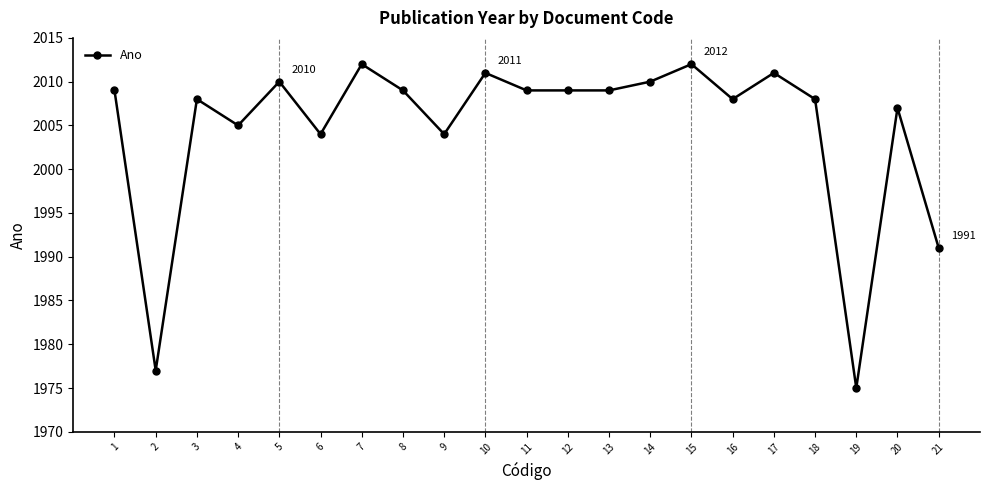

How many values are below 2009?

10